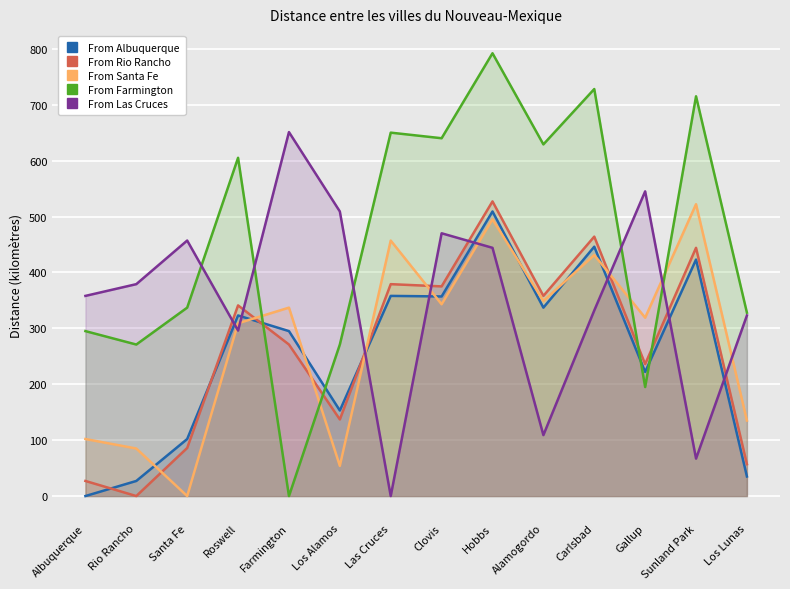

True or false: From Albuquerque and From Santa Fe intersect in this chart.

True